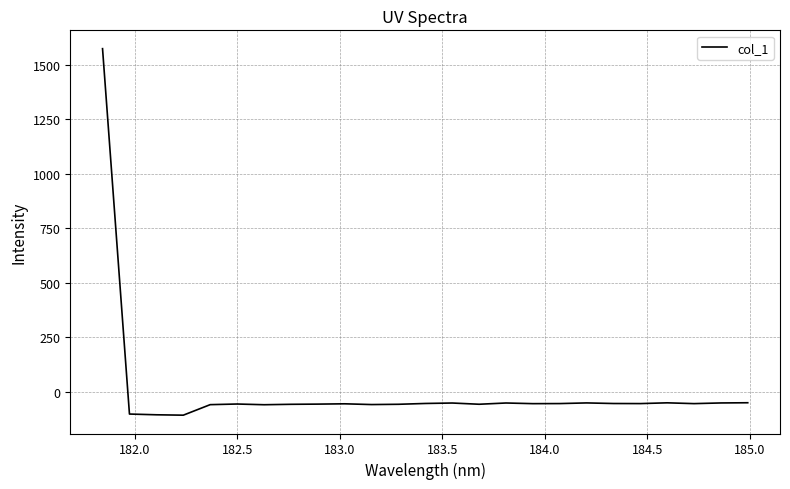

What is the maximum value shown in the chart?

1574.8